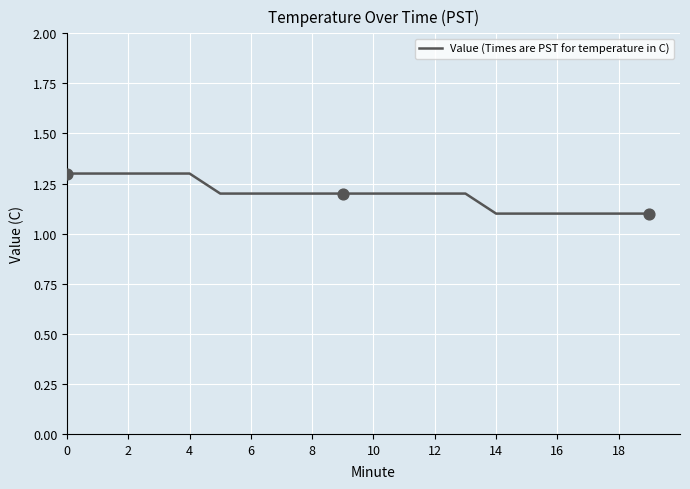

What is the minimum value shown in the chart?

1.1